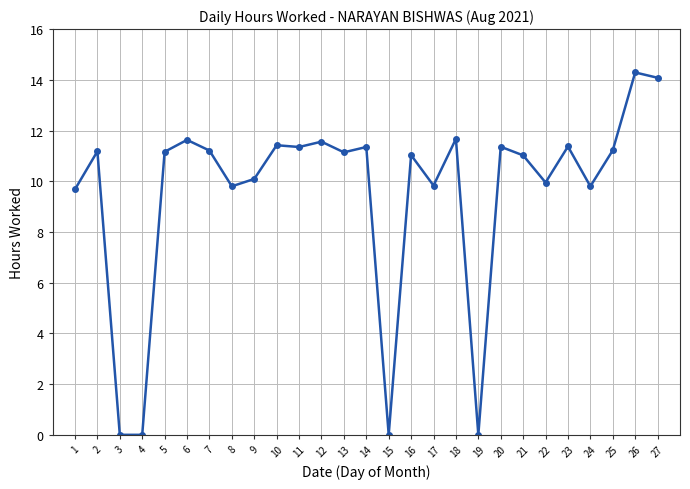

What value does the data have at 13?

11.1